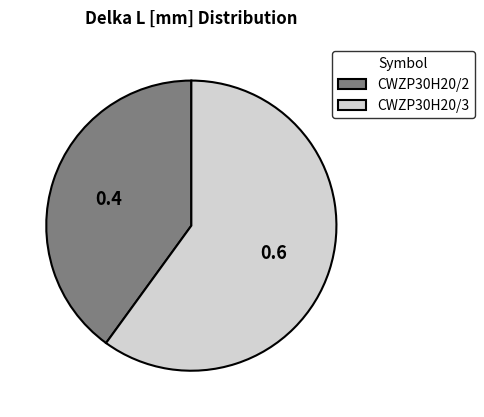

How many slices are in this pie chart?

2